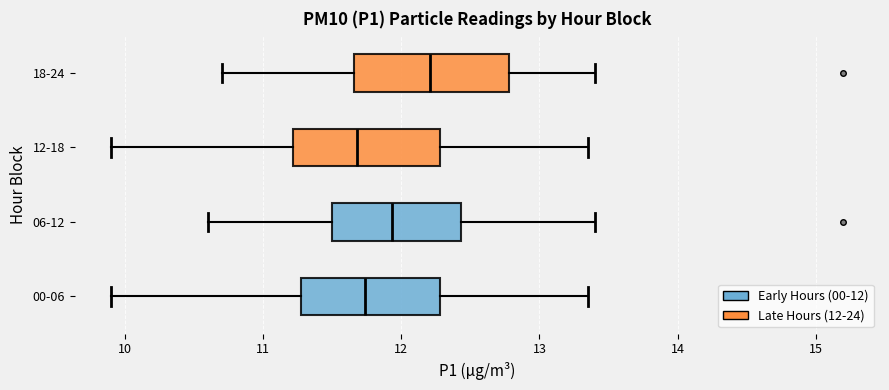

Which box has the furthest to the right median line?

18-24